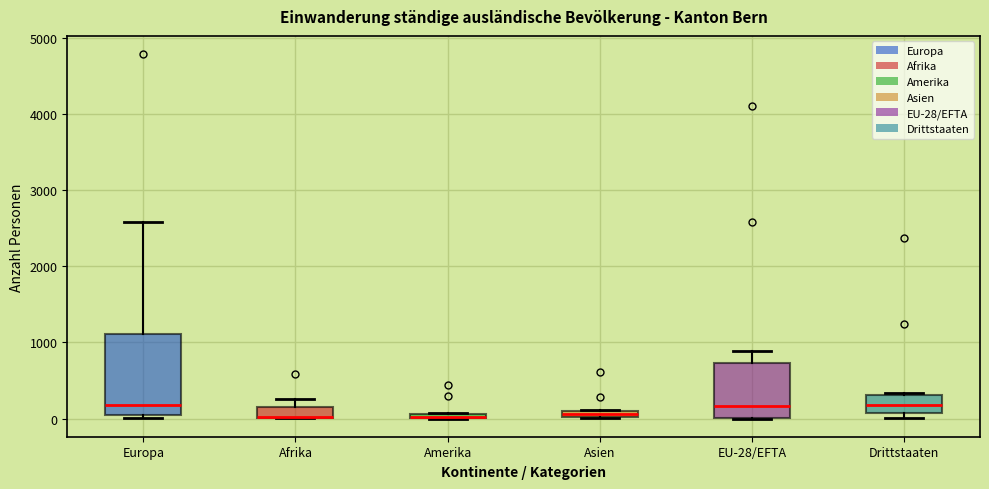

Where is the upper edge of the box for Drittstaaten on the y-axis? The values are not printed on the chart, so give them approximately, as read against the axis.

300